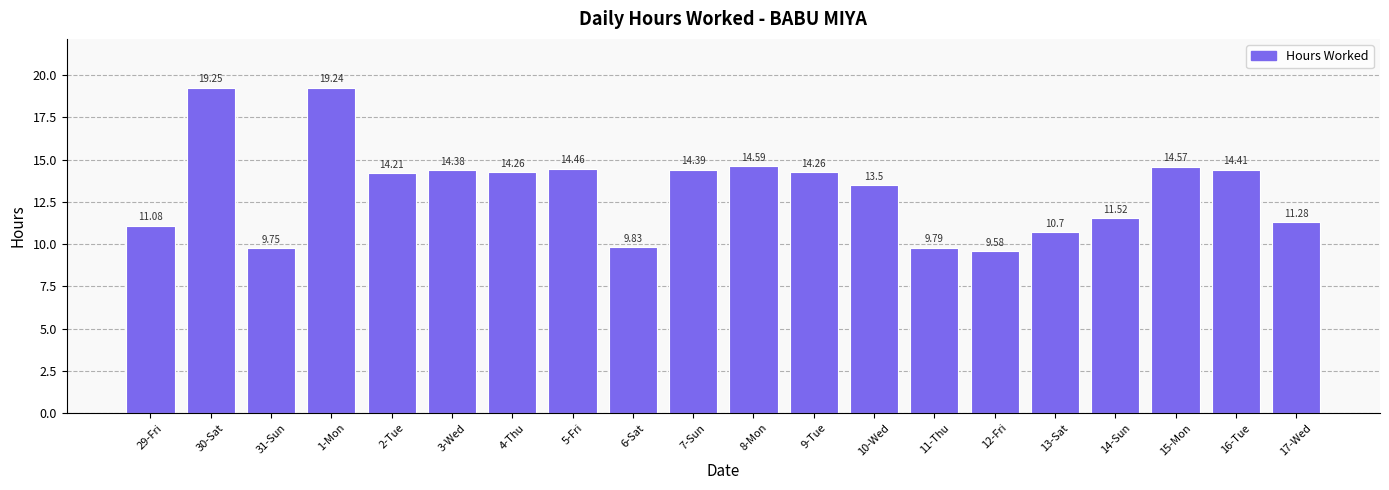

Are the bars grouped side by side (vs. stacked)?

No